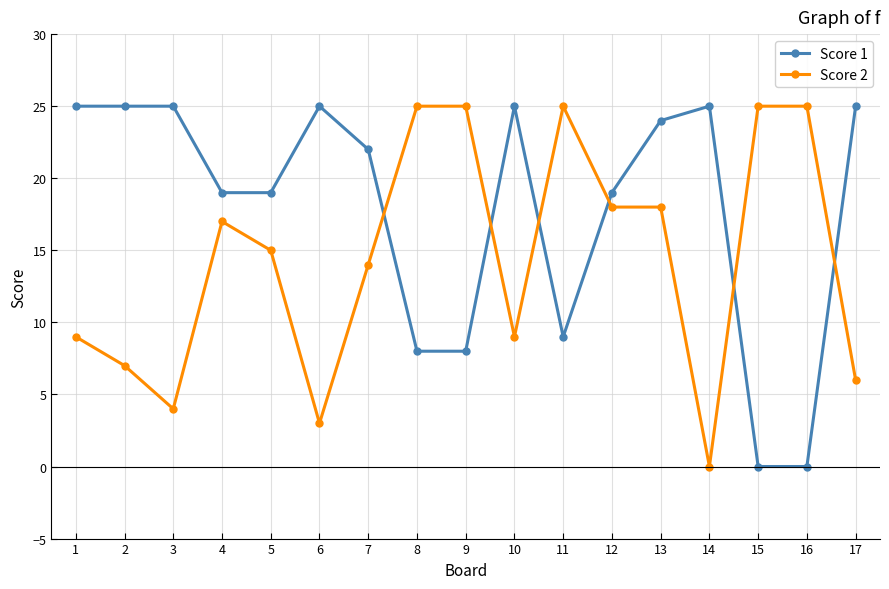

Rank the series by their average value, from highest to lowest.

Score 1, Score 2